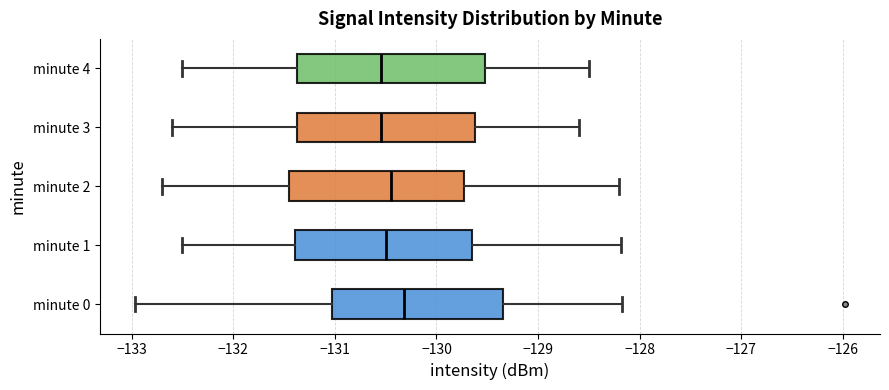

Where does the left whisker of the box for minute 0 end on the x-axis? The values are not printed on the chart, so give them approximately, as read against the axis.

-133.0